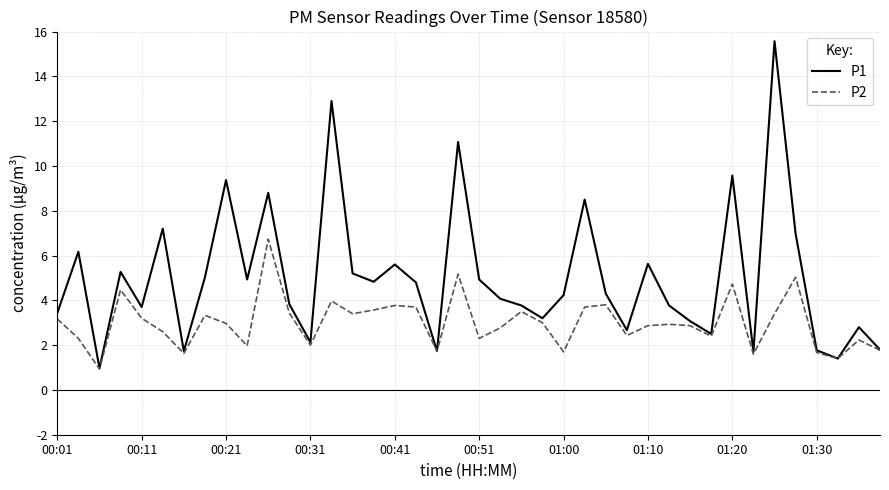

Which series has the largest range (max minus min)?

P1